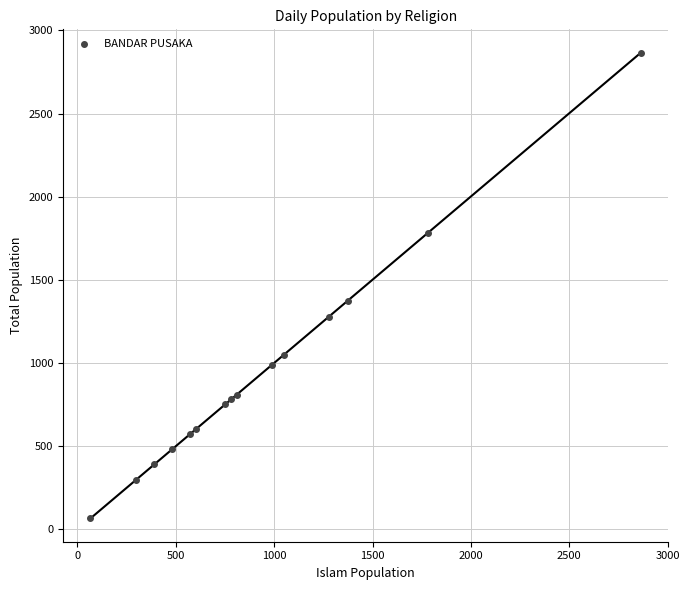

What Y value in the scatter plot is closest to 1466?

1374